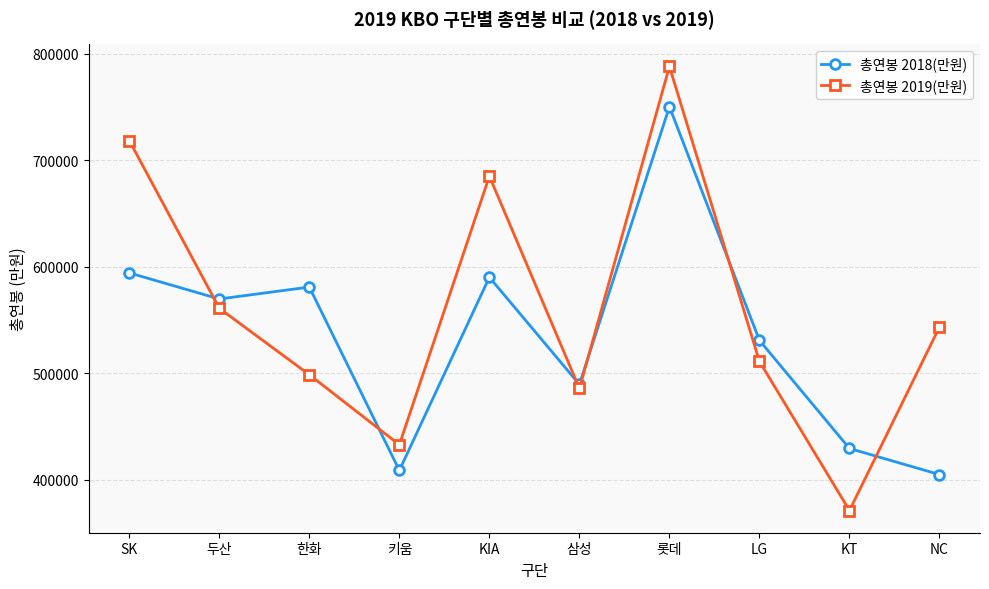

At which label does 총연봉 2019(만원) first exceed 543400?

SK